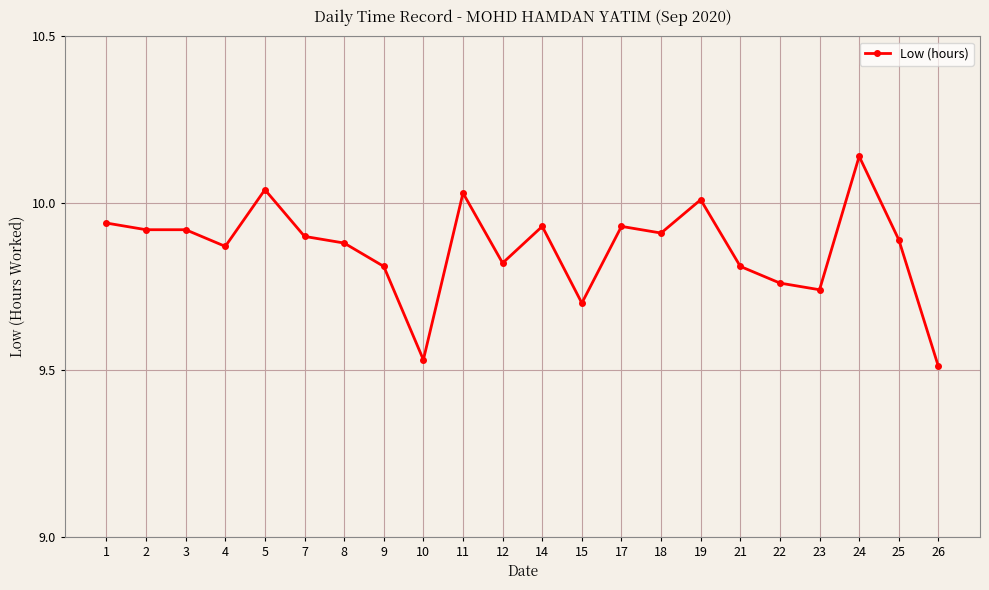

True or false: the data has more than 2 interior local peaks.

True